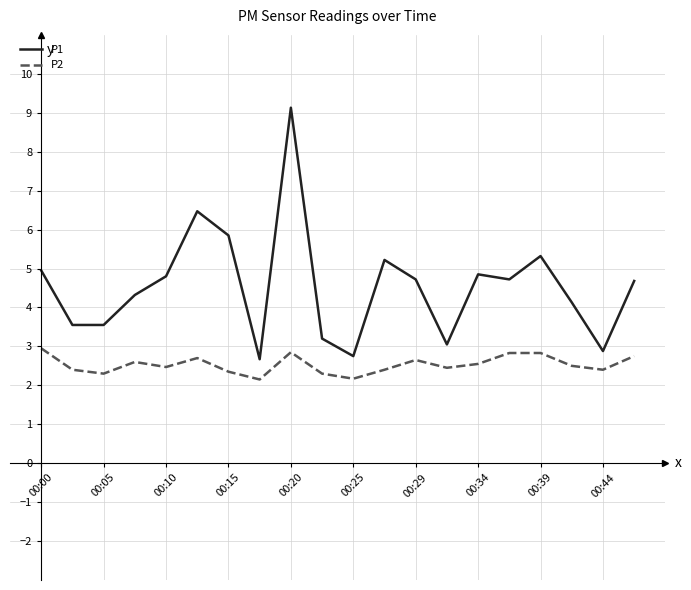

Which series has the largest total across all categories?

P1